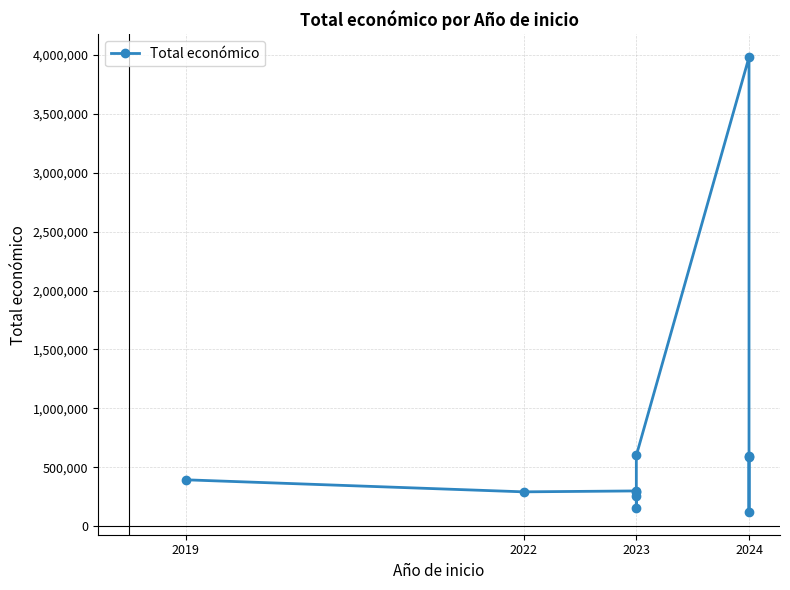

What is the maximum value shown in the chart?

3981772